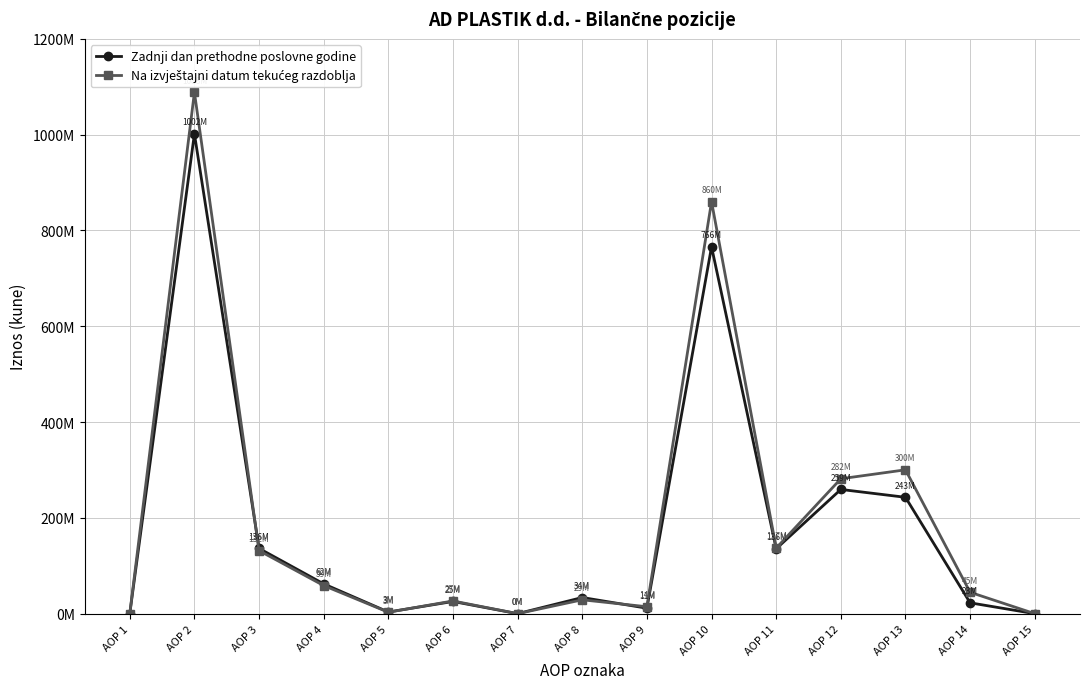

Is this an area chart (filled region under the line)?

No